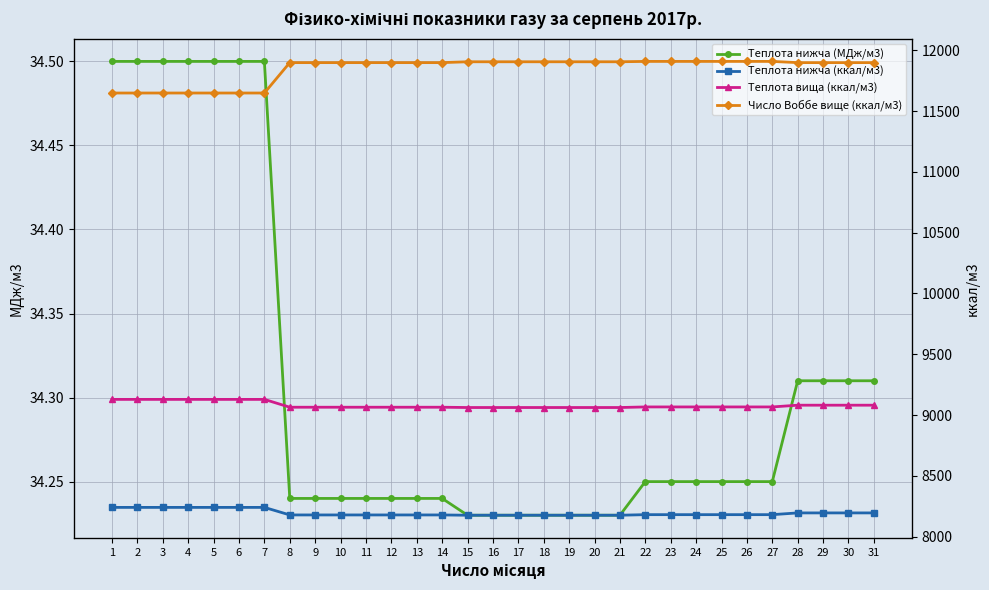

True or false: Число Воббе вище (ккал/м3) and Теплота нижча (МДж/м3) cross at least once.

False